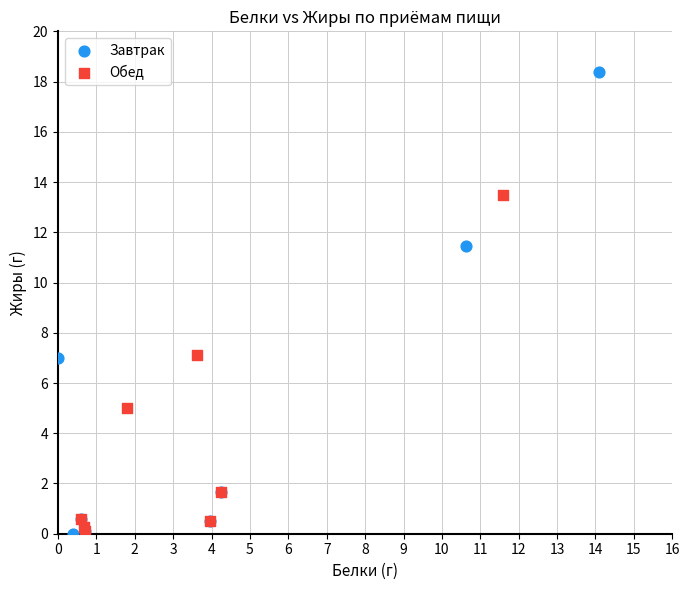

Which series contains the highest Y value?

Завтрак